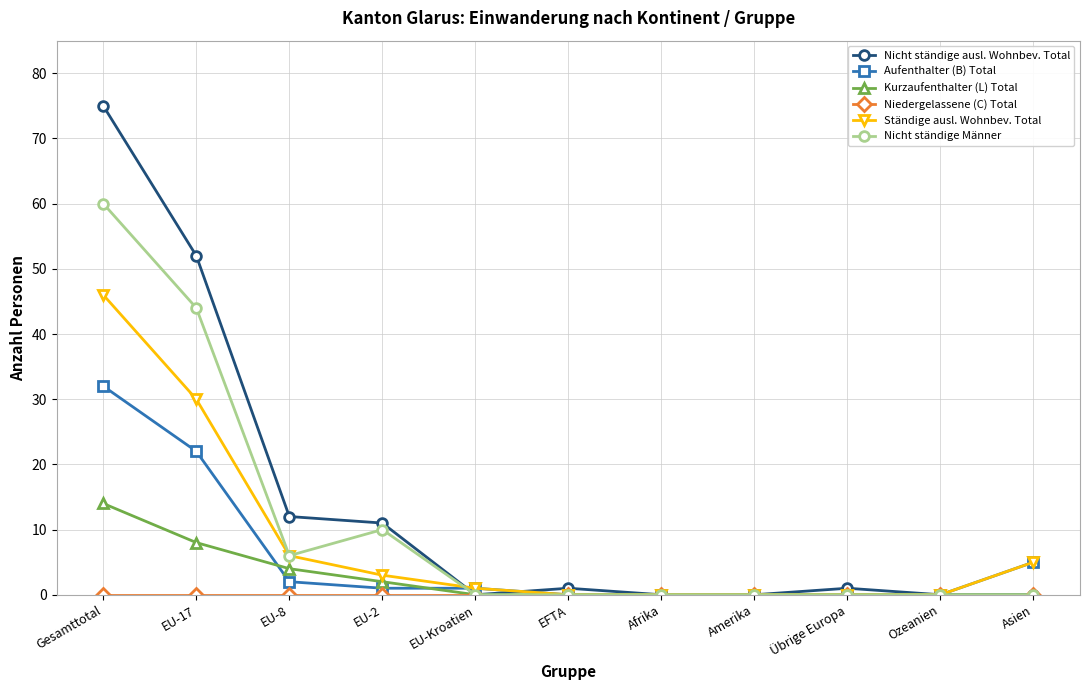

What is the maximum value shown in the chart?

75